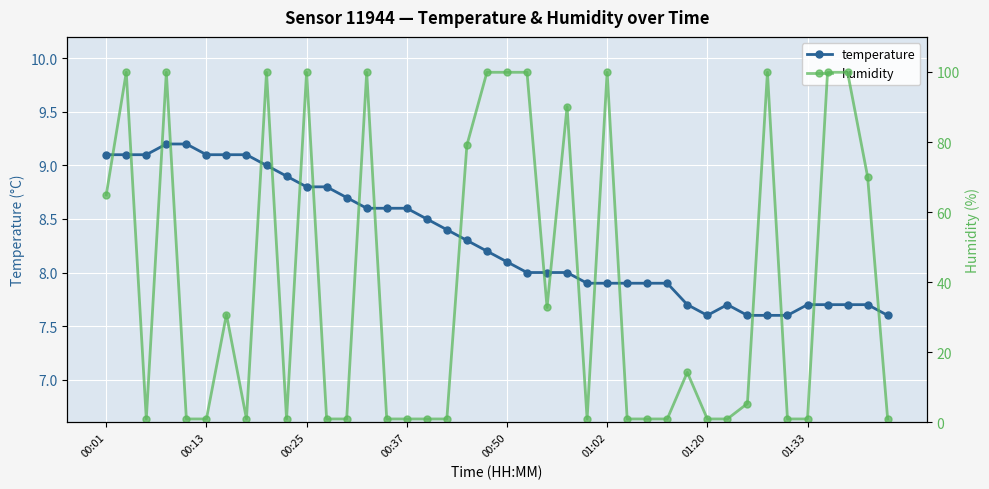

What are all the series names shown in the legend?

temperature, humidity